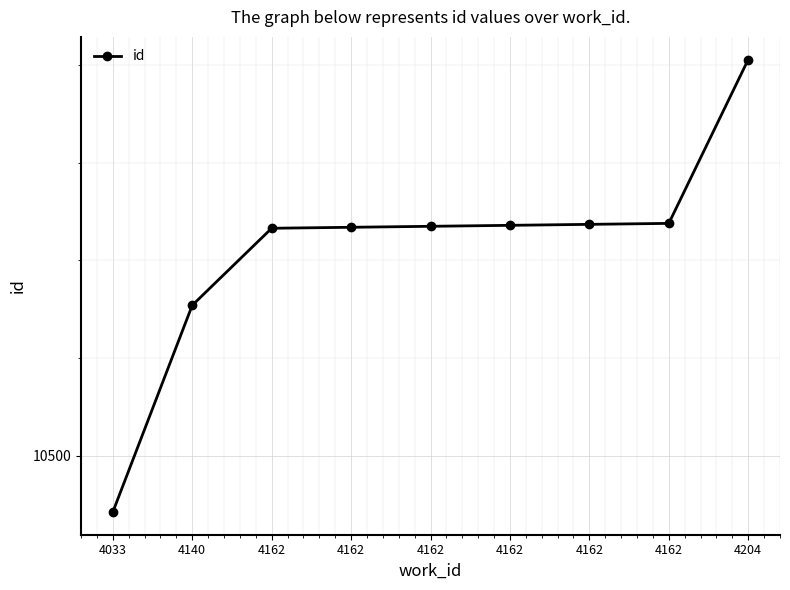

Does the chart have visible grid lines?

Yes